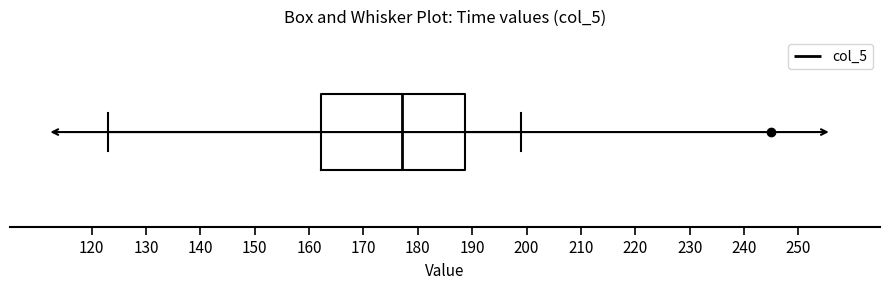

Read this box plot against the x-axis: the position of the median line, the range covered by the box, and the ends of both whiskers. The values are not printed on the chart, so give them approximately, as read against the axis.

median 177, box 162 to 189, whiskers 123 to 199